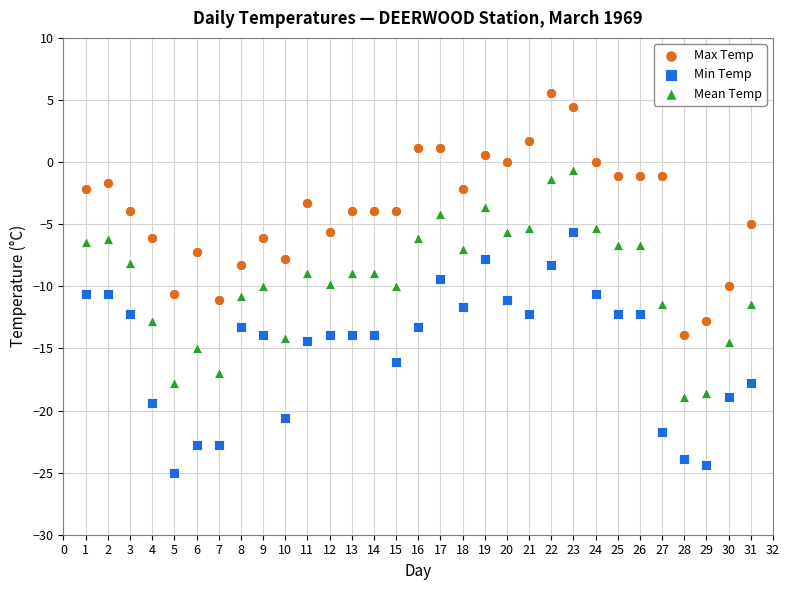

What is the X range (max minus min) for the scatter plot?

30.0